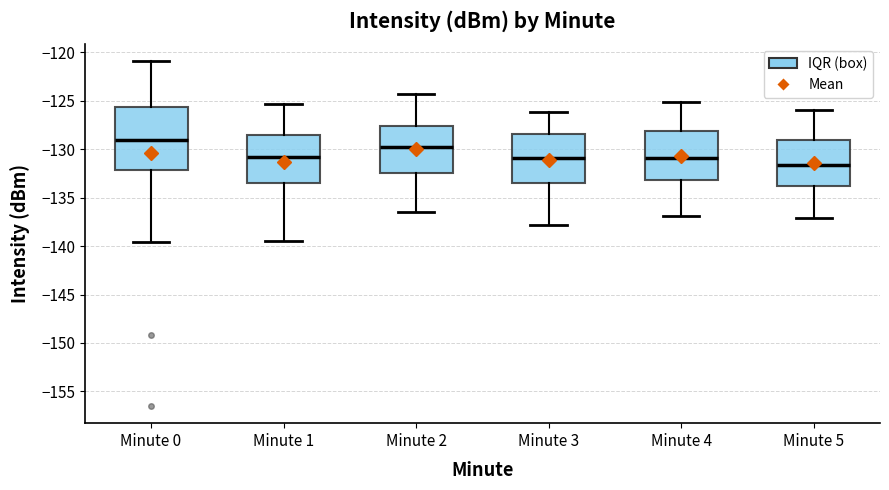

Which box's median line is the highest?

Minute 0